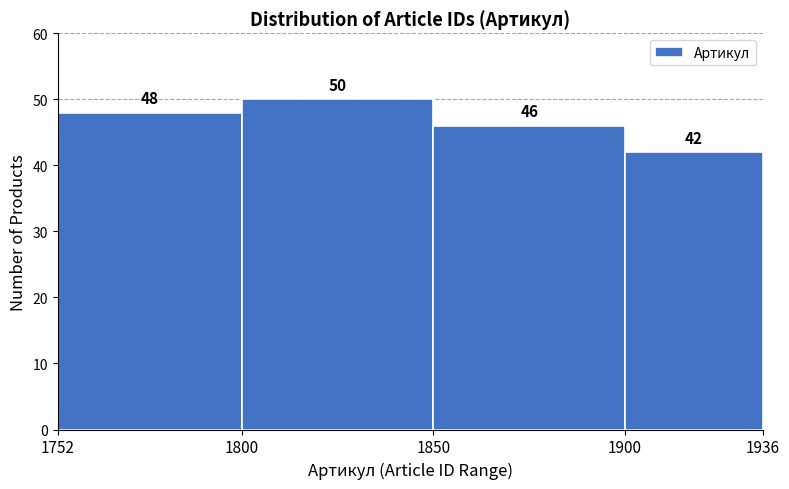

Reading left to right, transcribe this chart: for each bar, give the range it covers on the x-axis and its height.

1752 to 1800: 48
1800 to 1850: 50
1850 to 1900: 46
1900 to 1936: 42